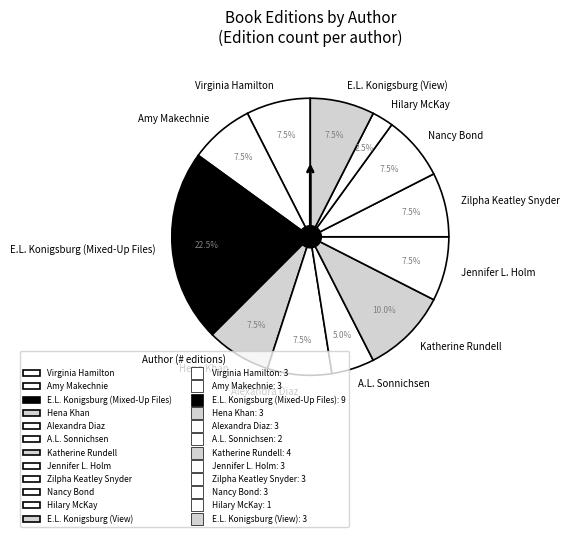

Count the number of slices in the pie.

12